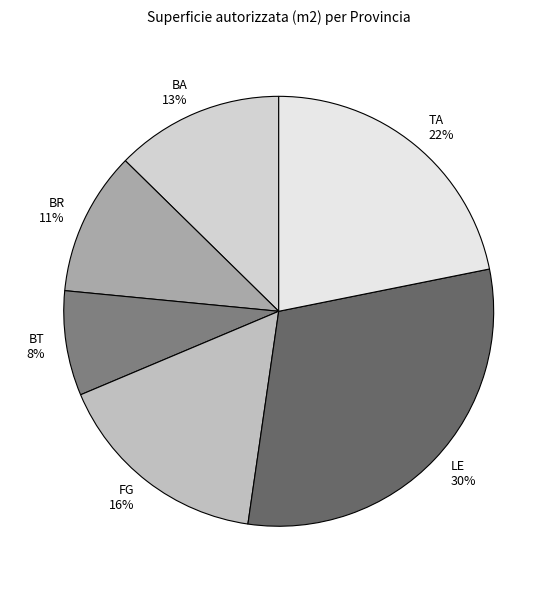

Combined, do TA and BT account for over 50%?

No